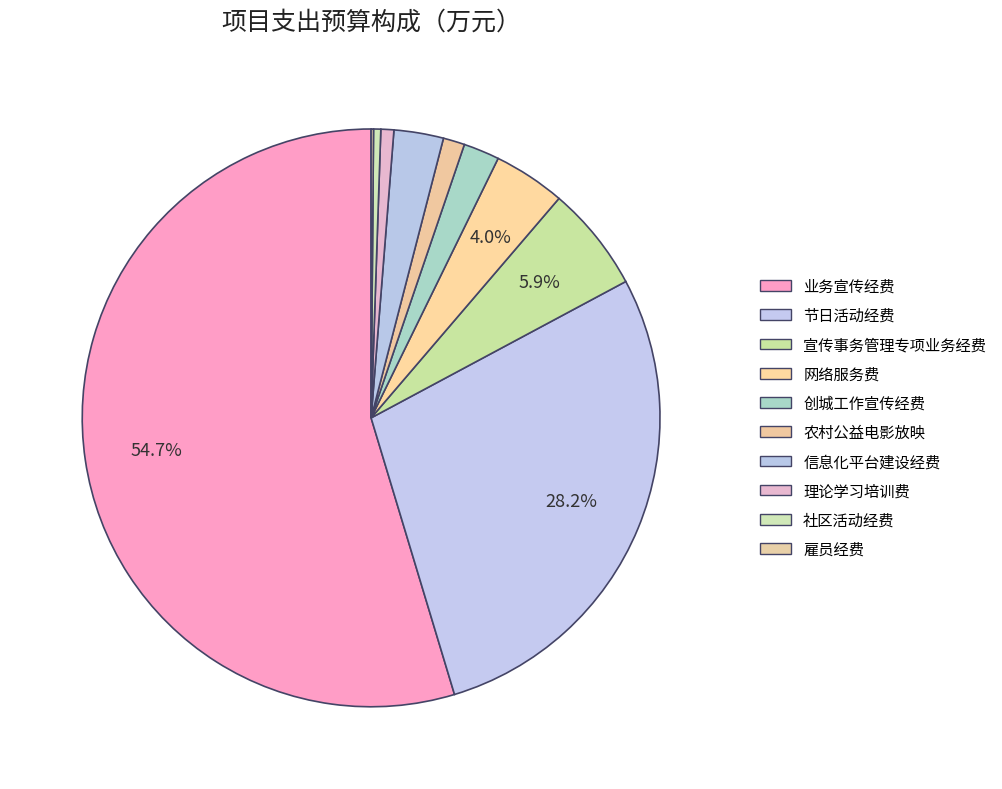

How much of the chart is everything except 业务宣传经费?

45.3%